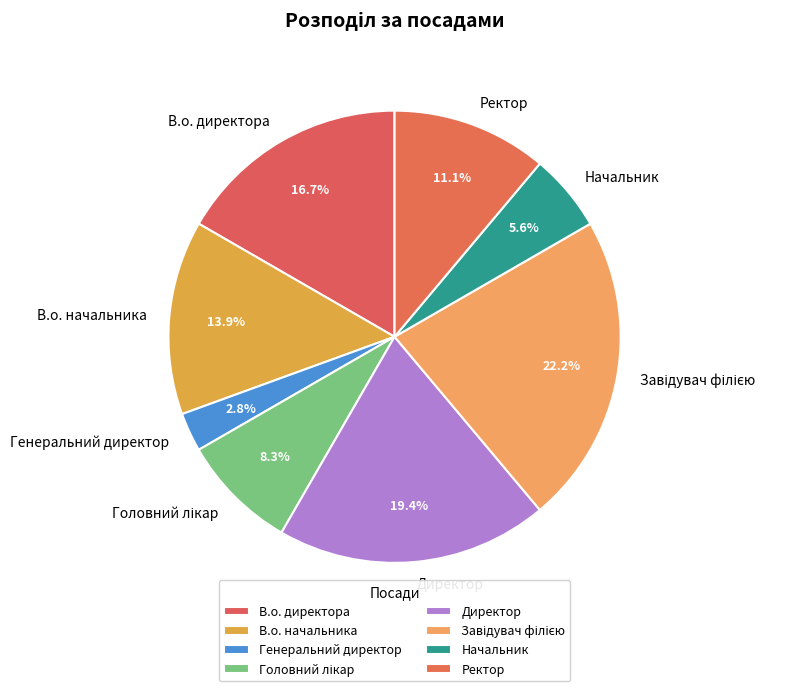

What percentage do Ректор and В.о. начальника together represent?

25.0%